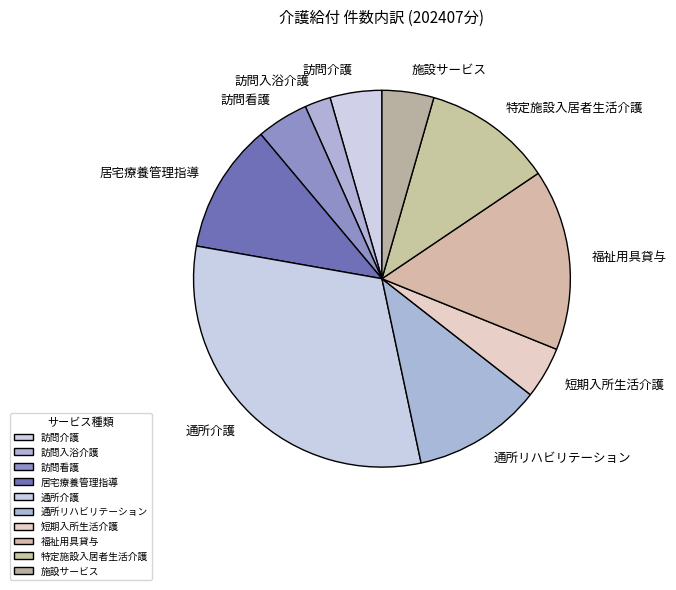

Which category has the biggest portion of the pie?

通所介護